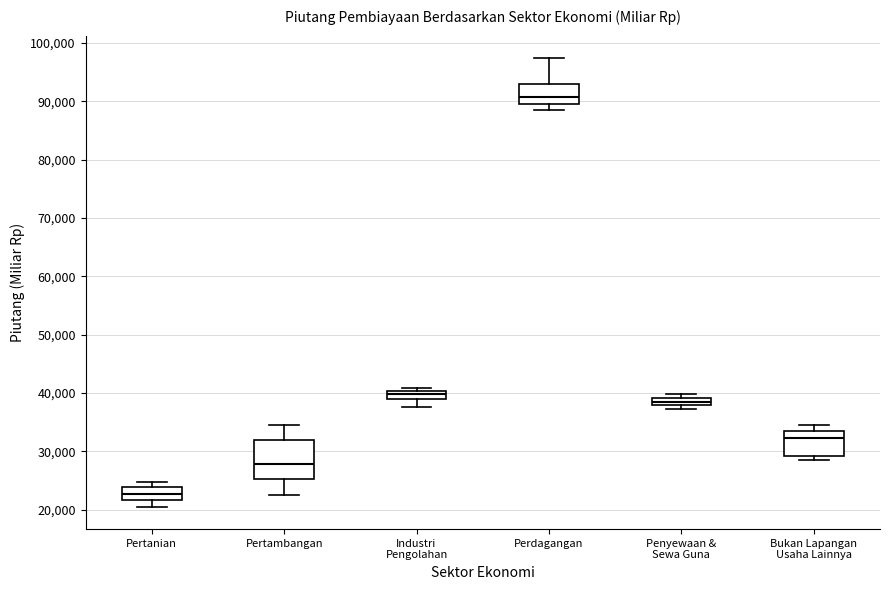

Comparing the boxes themselves (not the whiskers), which one is the tallest?

Pertambangan